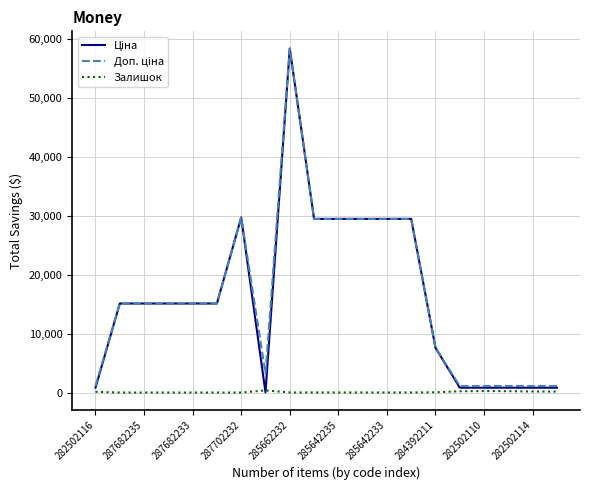

What is the maximum value shown in the chart?

58426.5